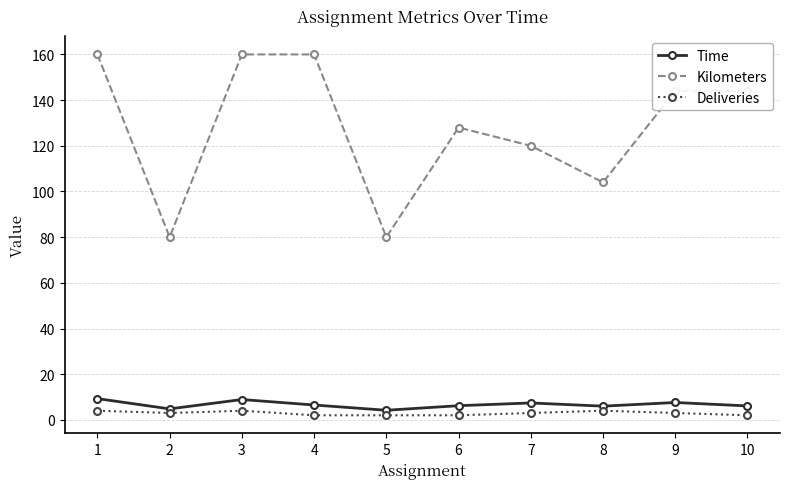

What are all the series names shown in the legend?

Time, Kilometers, Deliveries